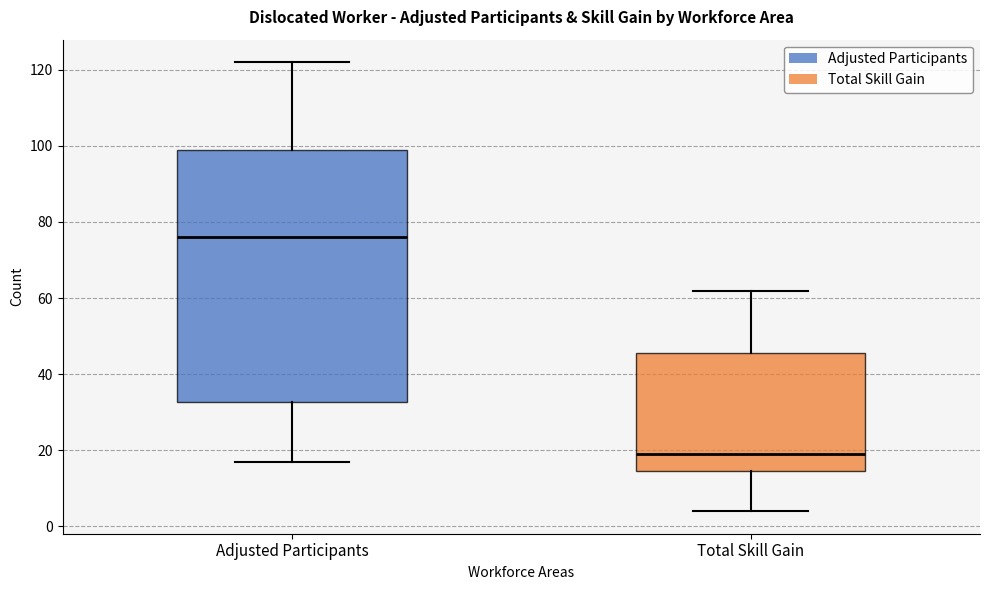

Reading left to right, read every box against the y-axis: the position of its median line, the range the box covers, and the ends of its whiskers. The values are not printed on the chart, so give them approximately, as read against the axis.

Adjusted Participants: median 76, box 32 to 100, whiskers 18 to 122
Total Skill Gain: median 20, box 14 to 46, whiskers 4 to 62